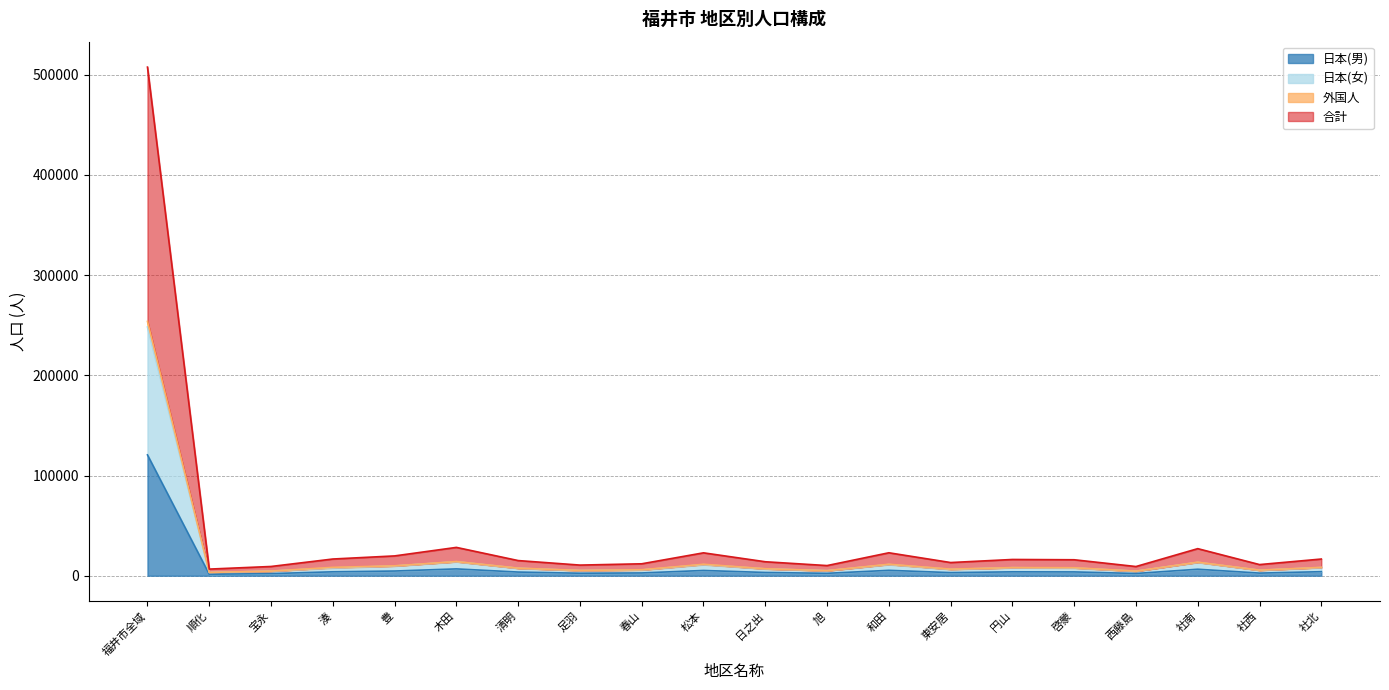

Does the chart display data point markers on the line(s)?

No